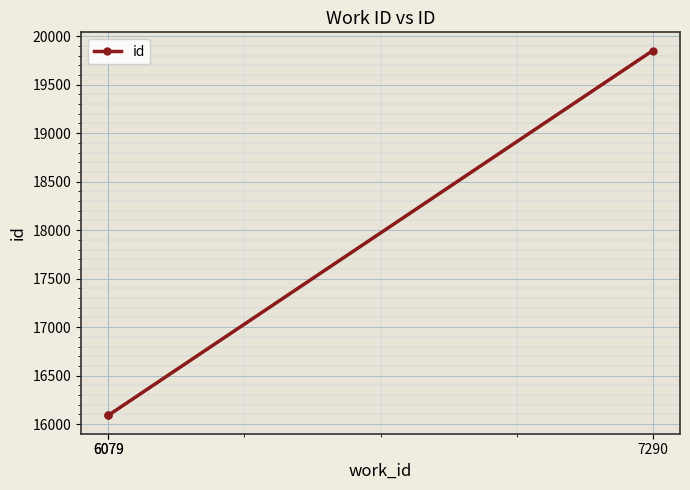

True or false: the data shows 9244 at 6079.

False